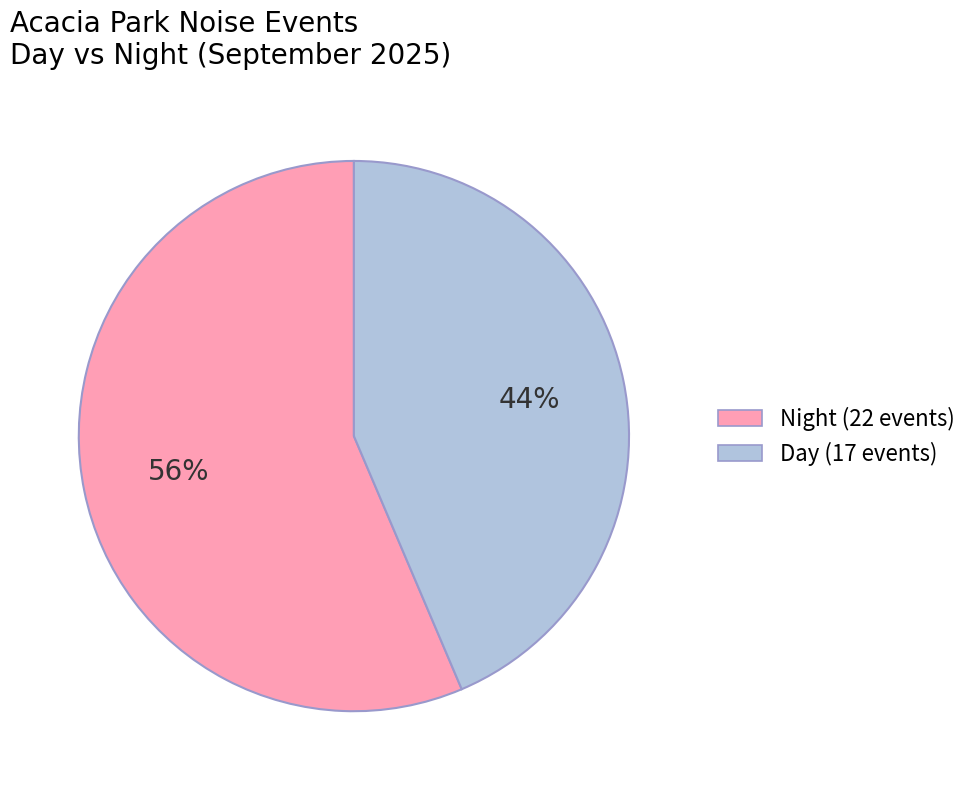

Which category has the biggest portion of the pie?

Night